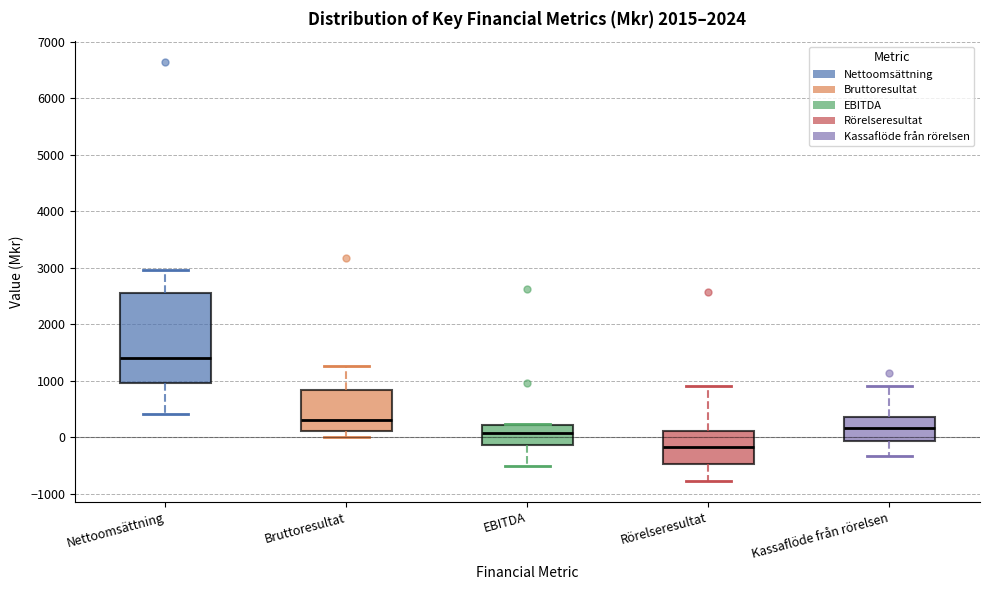

Comparing the boxes themselves (not the whiskers), which one is the tallest?

Nettoomsättning